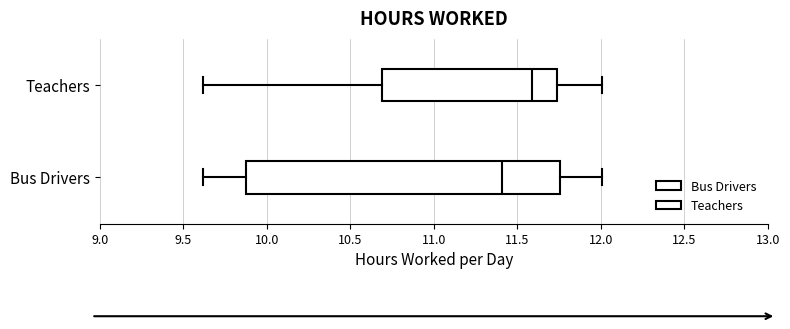

Reading bottom to top, read every box against the x-axis: the position of its median line, the range the box covers, and the ends of its whiskers. The values are not printed on the chart, so give them approximately, as read against the axis.

Bus Drivers: median 11.40, box 9.90 to 11.75, whiskers 9.60 to 12.00
Teachers: median 11.60, box 10.70 to 11.75, whiskers 9.60 to 12.00